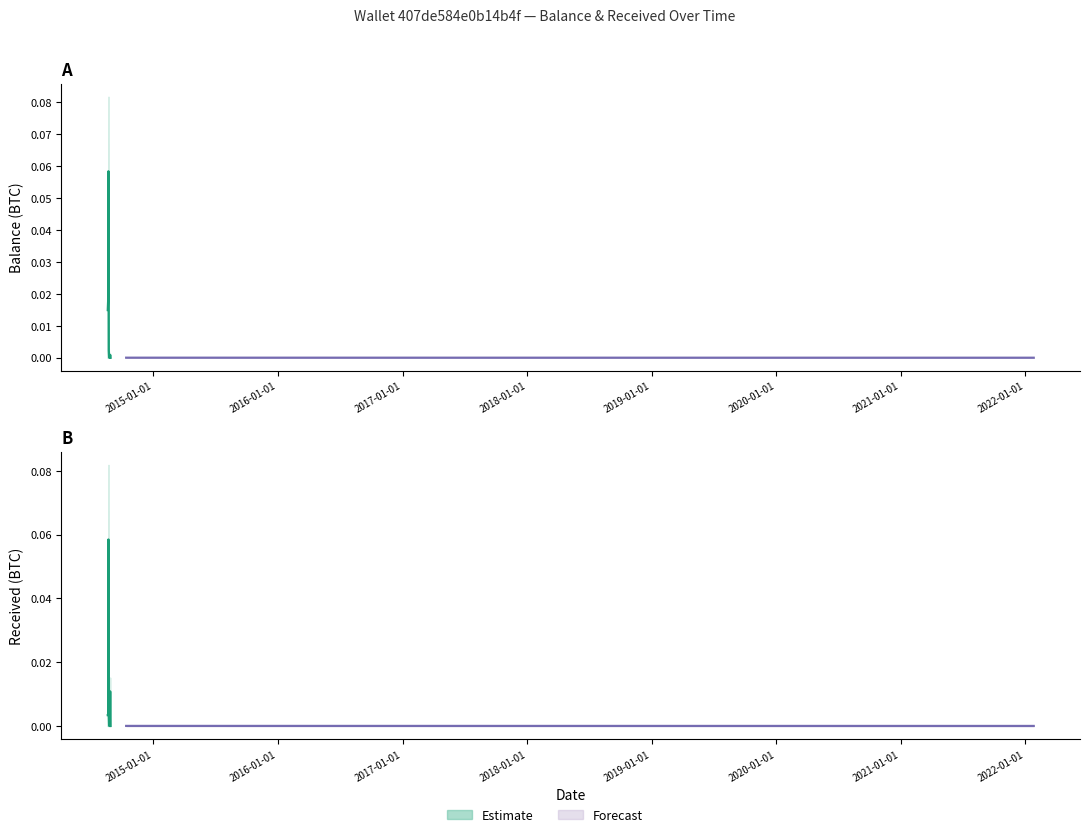

Which series has the largest total across all categories?

balance